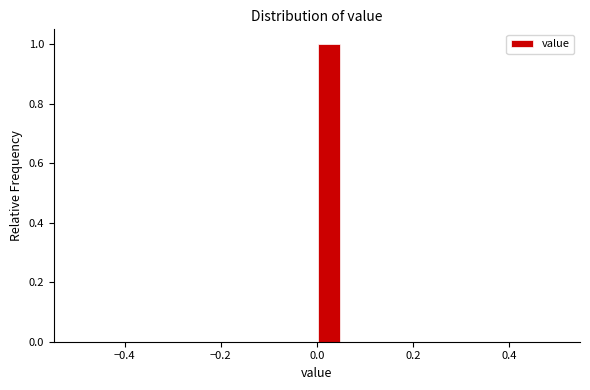

Read against the x-axis, roughly where is the centre of the tallest bar?

0.02